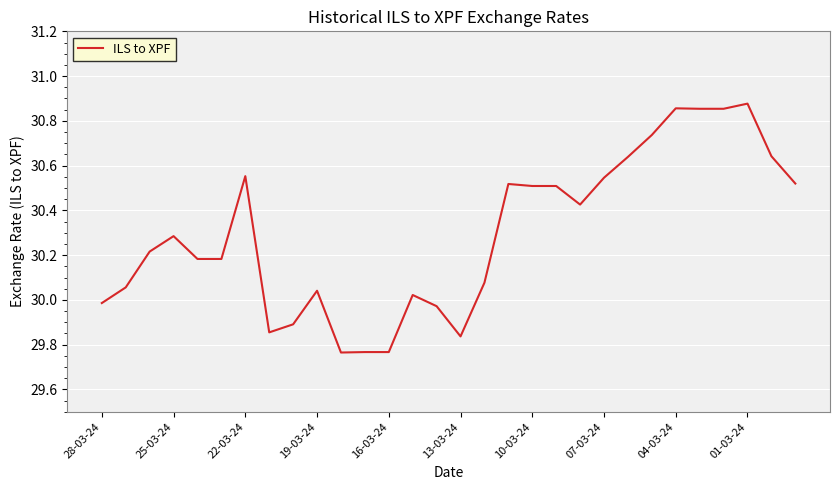

What is the difference between the maximum and minimum values?

1.1